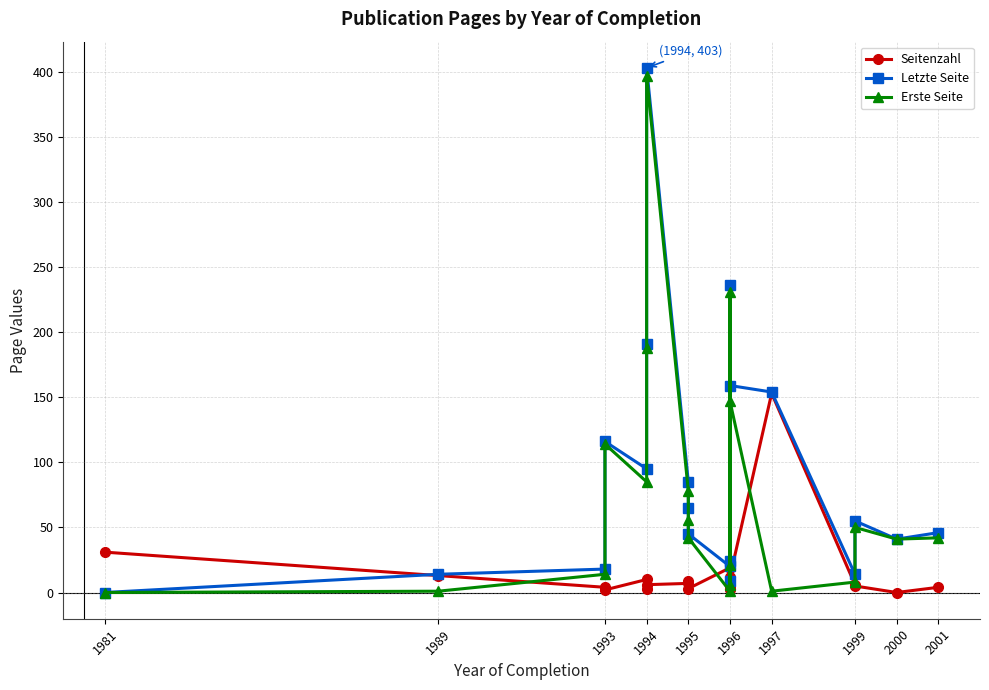

What is the value of the Seitenzahl point at the 9th from the left?

7